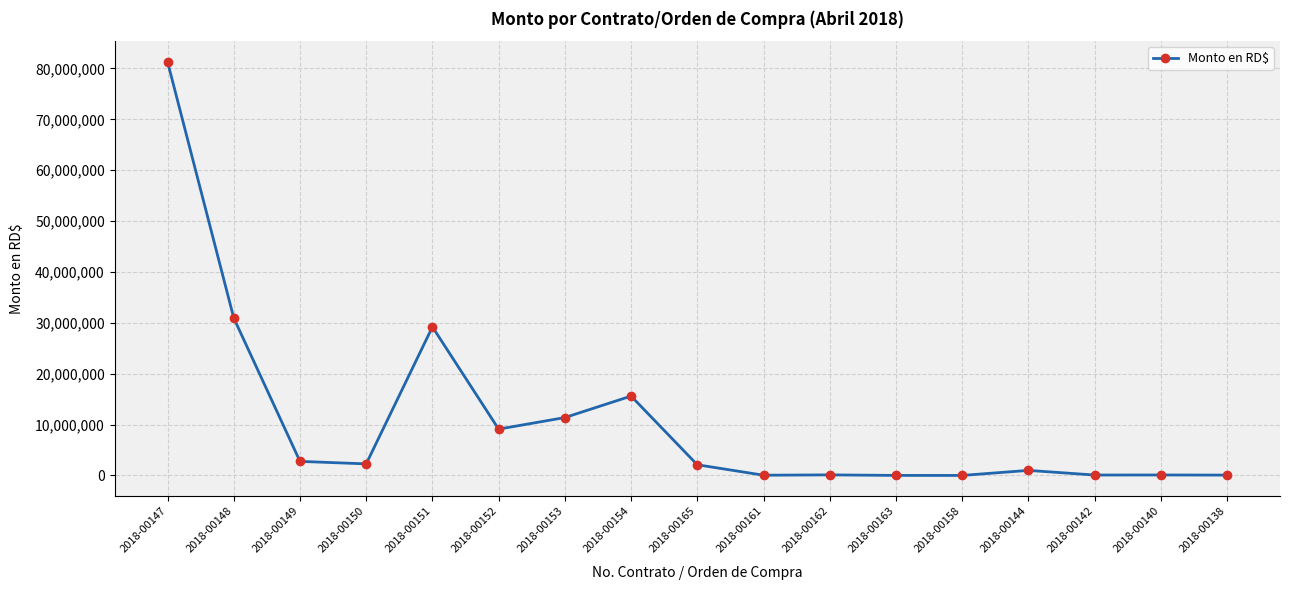

What is the smallest value displayed?

8688.7